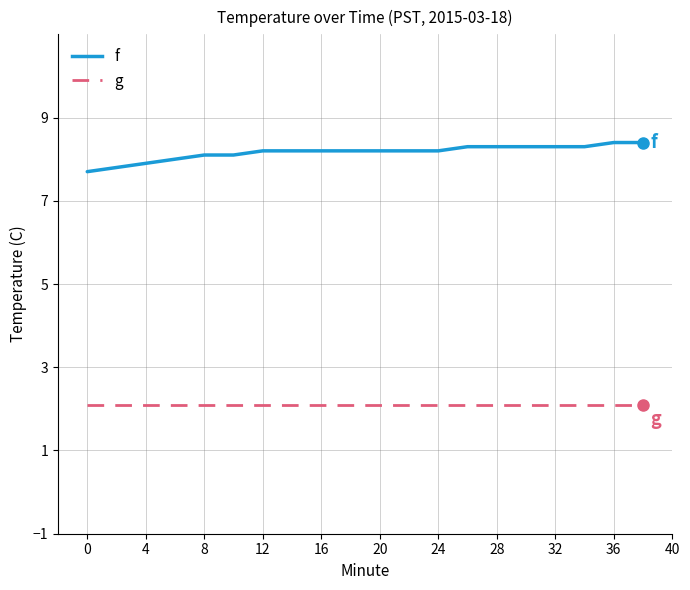

What is the greatest value displayed?

8.4